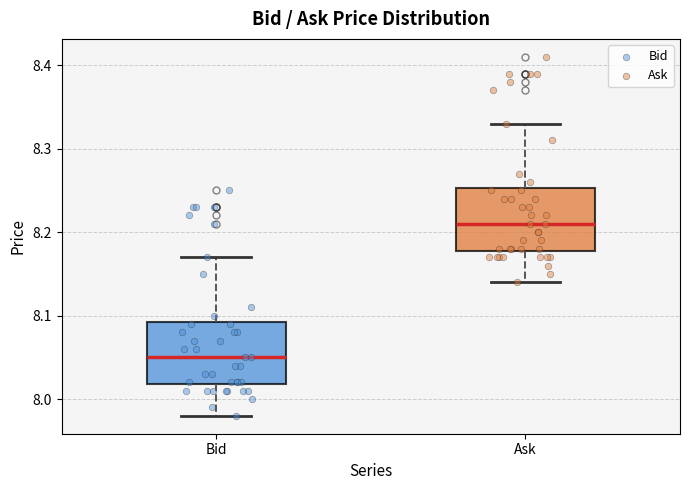

Where does the upper whisker of the box for Bid end on the y-axis? The values are not printed on the chart, so give them approximately, as read against the axis.

8.17